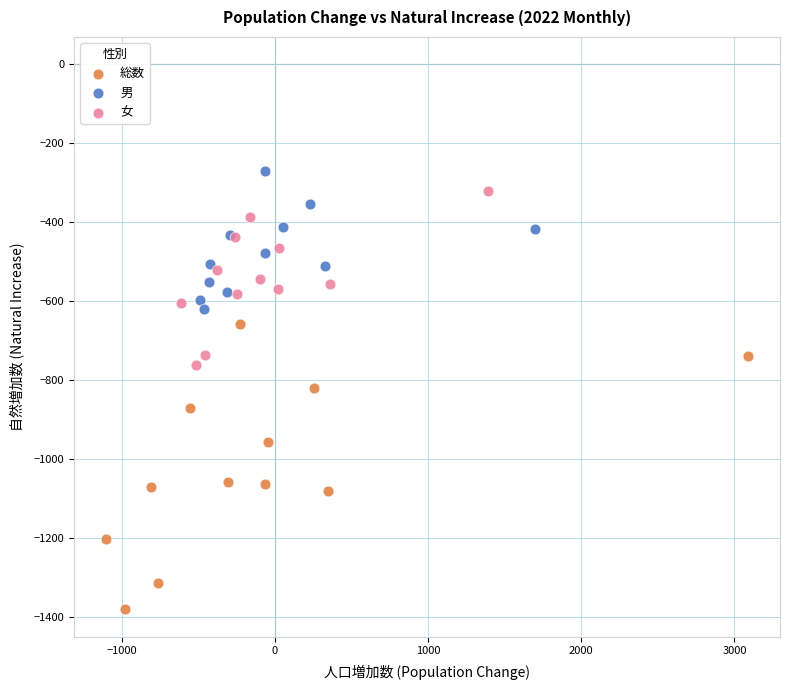

Which series reaches the maximum Y coordinate?

男